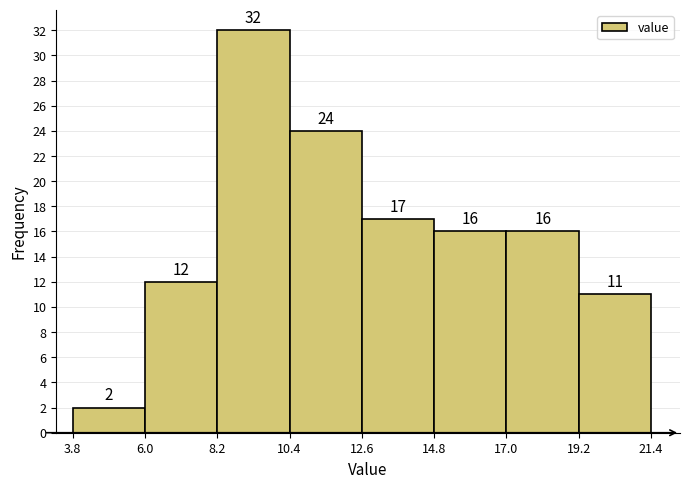

Reading left to right, list every bar in this chart as the range it spans on the x-axis followed by its height.

3.8 to 6.0: 2
6.0 to 8.2: 12
8.2 to 10.4: 32
10.4 to 12.6: 24
12.6 to 14.8: 17
14.8 to 17.0: 16
17.0 to 19.2: 16
19.2 to 21.4: 11